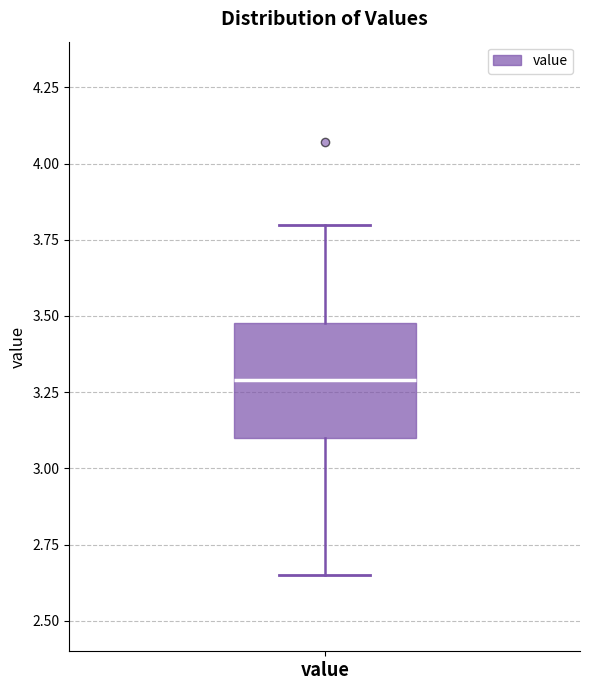

Where does the lower whisker of the box for value end on the y-axis? The values are not printed on the chart, so give them approximately, as read against the axis.

2.65